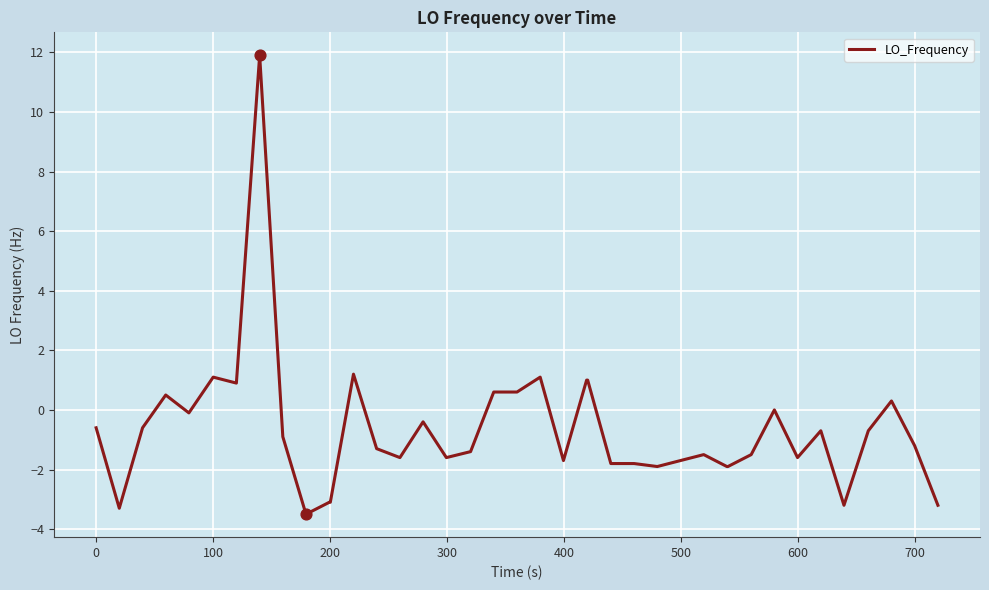

What is the smallest value displayed?

-3.5